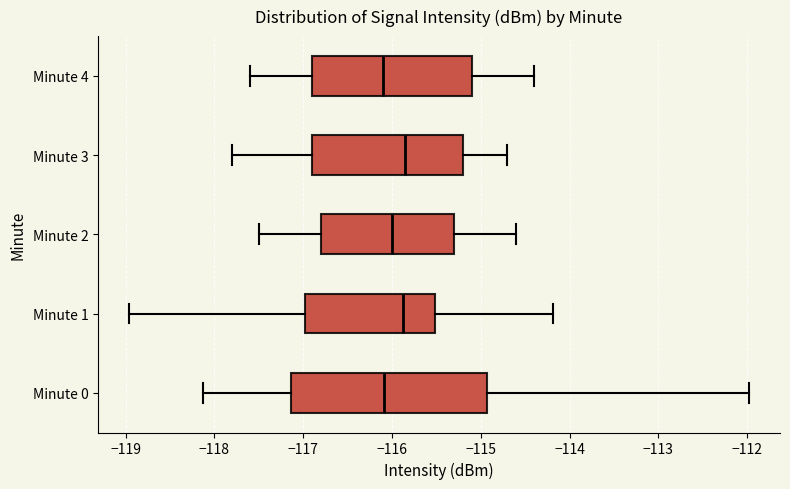

Comparing the boxes themselves (not the whiskers), which one is the widest?

Minute 0